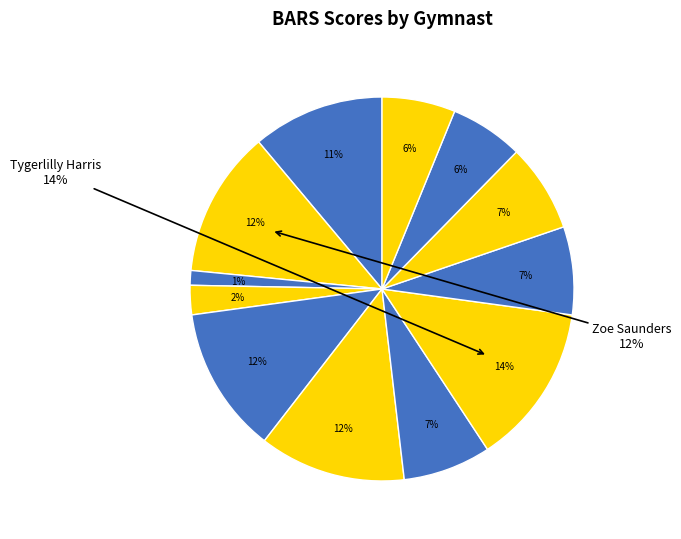

Count the number of slices in the pie.

12